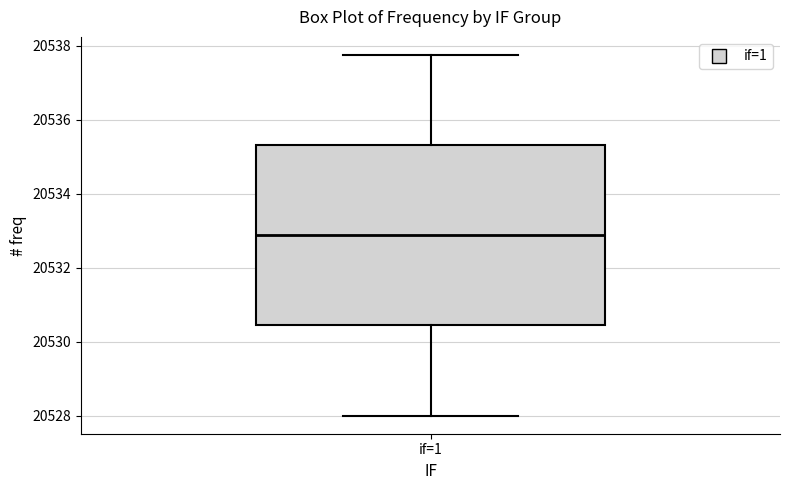

Where is the lower edge of the box for if=1 on the y-axis? The values are not printed on the chart, so give them approximately, as read against the axis.

20530.4